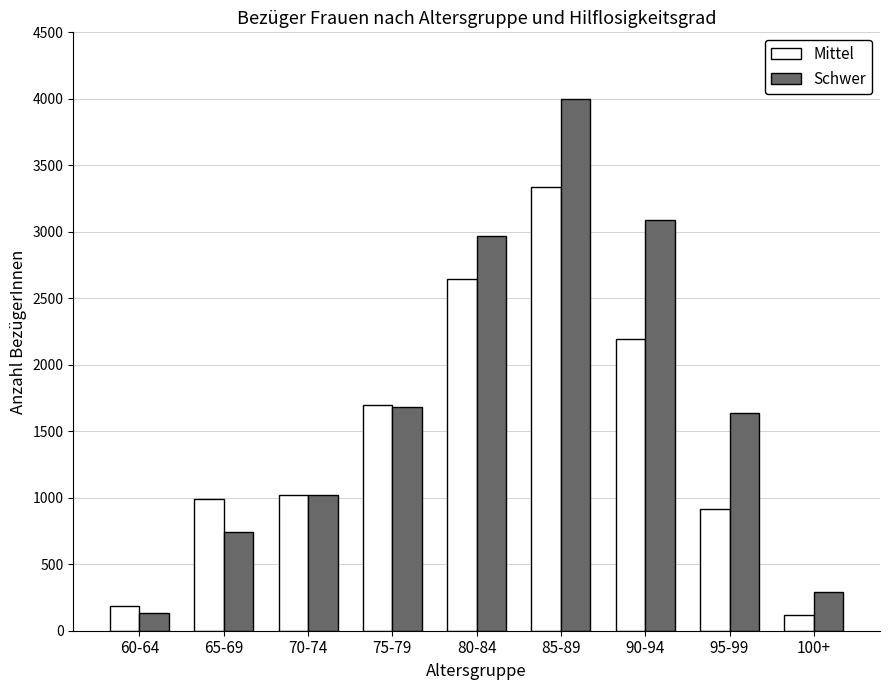

Reading left to right, what are all the values shown in this chart?

Mittel: 186	989	1024	1698	2645	3337	2197	913	119
Schwer: 133	739	1017	1683	2969	4000	3085	1638	294